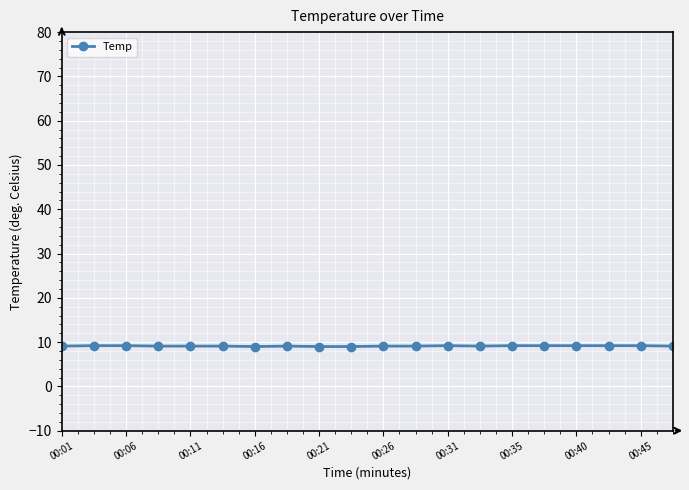

What is the value of the 15th point from the left?

9.2